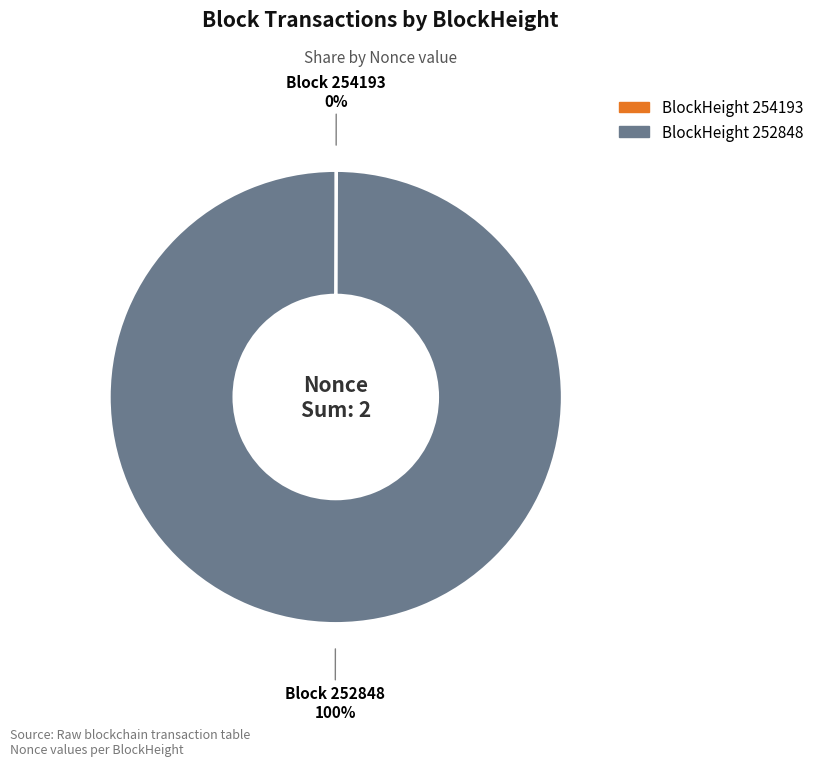

The BlockHeight 252848 slice represents 100% of the pie. True or false?

True